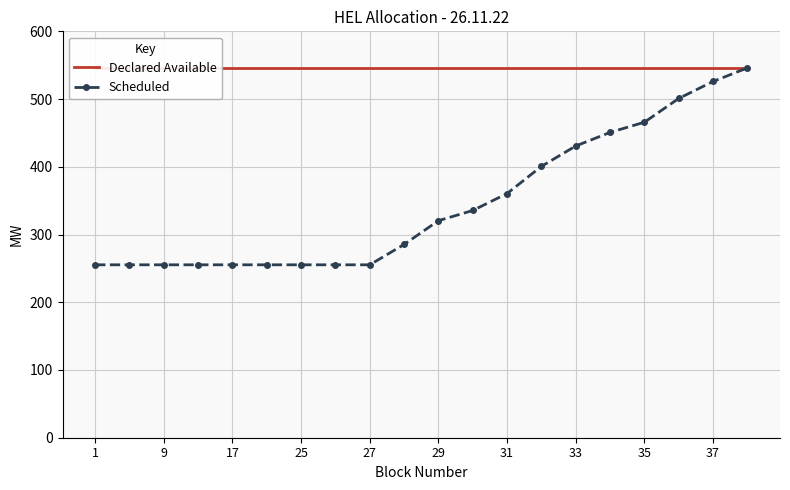

Reading left to right, list all the values displayed in this chart.

Declared Available: 546.0	546.0	546.0	546.0	546.0	546.0	546.0	546.0	546.0	546.0	546.0	546.0	546.0	546.0	546.0	546.0	546.0	546.0	546.0	546.0
Scheduled: 255.3	255.3	255.3	255.3	255.3	255.3	255.3	255.3	255.3	285.4	320.5	335.5	360.6	400.7	430.7	450.8	465.8	500.9	526.0	546.0